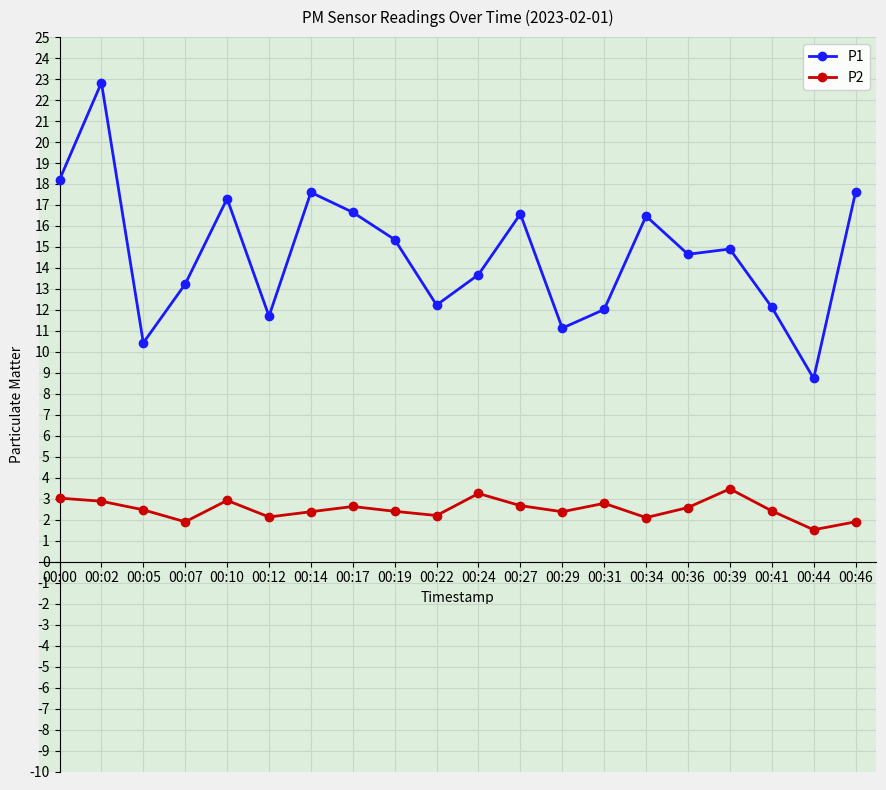

Rank the series by their average value, from lowest to highest.

P2, P1